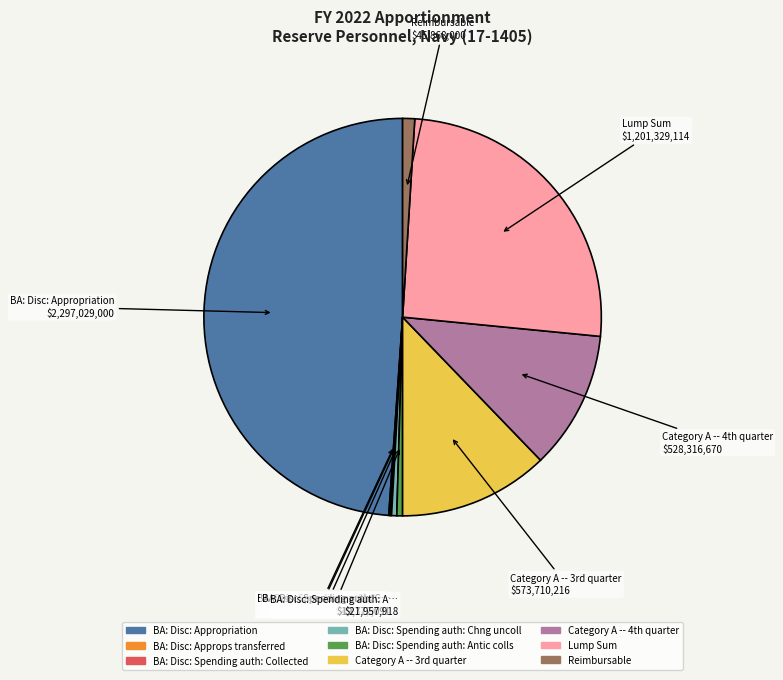

What is the ratio of the value at BA: Disc: Spending auth: Chng uncoll to the value at BA: Disc: Spending auth: Antic colls?

0.9